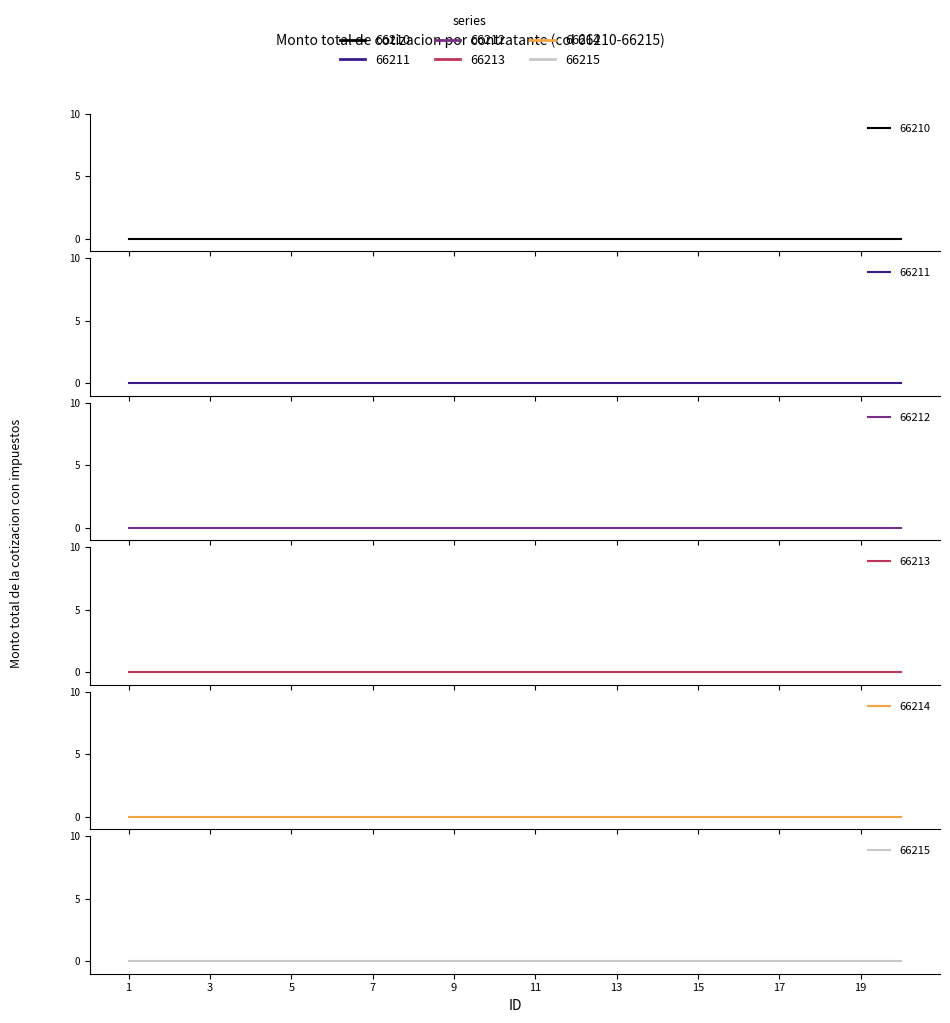

The ID_6 series shows 11 at 16. True or false?

False